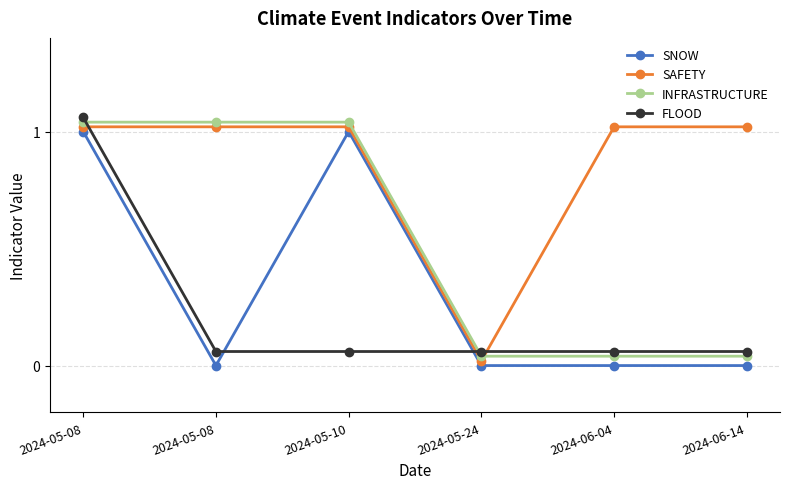

Reading right to left, transcribe all the data shown in this chart.

SNOW: 0.0	0.0	0.0	1.0	0.0	1.0
SAFETY: 1.0	1.0	0.0	1.0	1.0	1.0
INFRASTRUCTURE: 0.0	0.0	0.0	1.0	1.0	1.0
FLOOD: 0.1	0.1	0.1	0.1	0.1	1.1